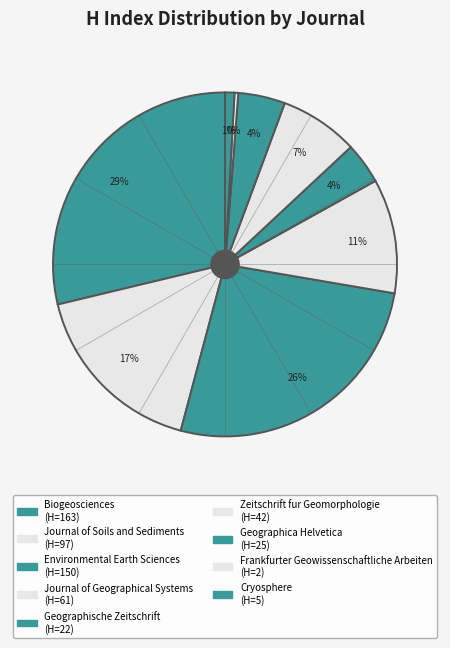

Rank the categories by value from lowest to highest.

Frankfurter Geowissenschaftliche Arbeiten, Cryosphere, Geographische Zeitschrift, Geographica Helvetica, Zeitschrift fur Geomorphologie, Journal of Geographical Systems, Journal of Soils and Sediments, Environmental Earth Sciences, Biogeosciences